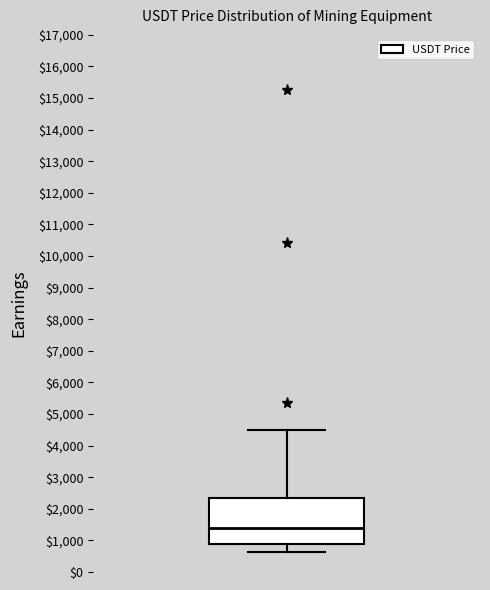

Where does the median line of the box sit on the y-axis? The values are not printed on the chart, so give them approximately, as read against the axis.

1400